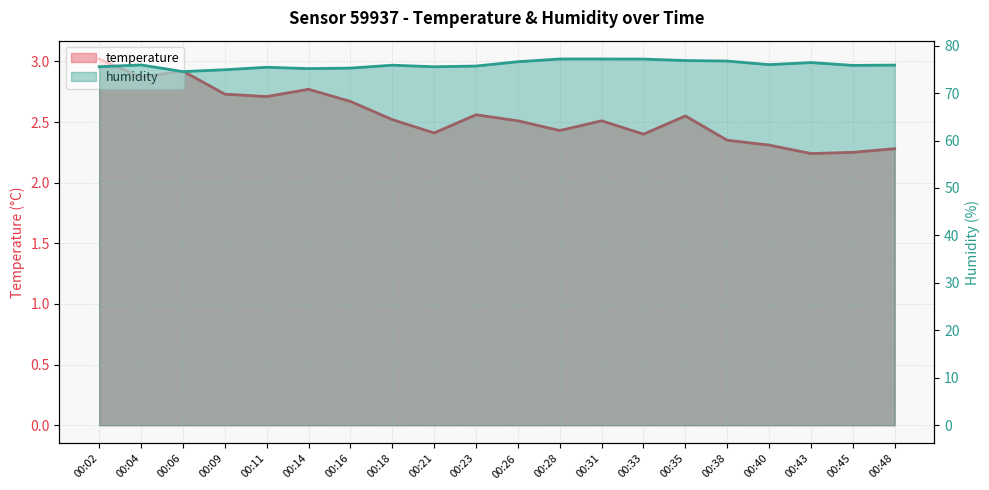

Is it true that temperature equals 4.9 at 00:02?

False